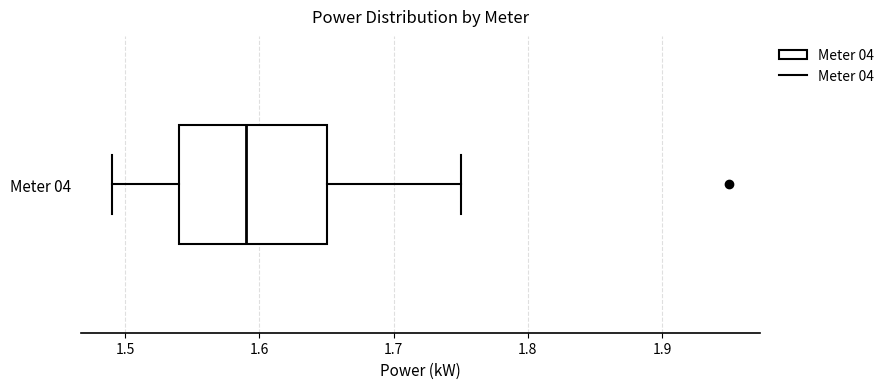

Where is the right edge of the box for Meter 04 on the x-axis? The values are not printed on the chart, so give them approximately, as read against the axis.

1.65